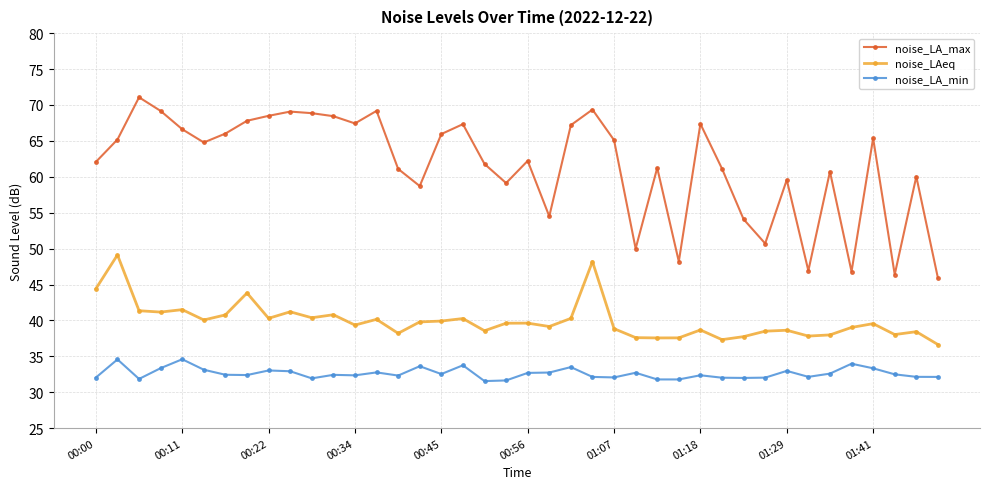

Which series has the largest total across all categories?

noise_LA_max